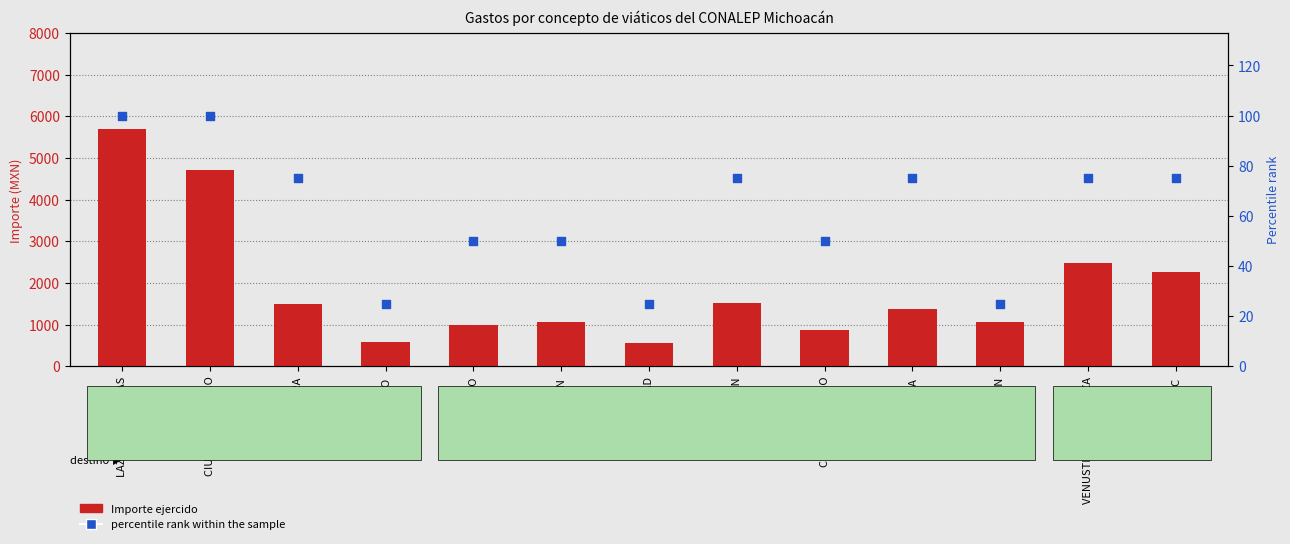

Which series contains the highest Y value?

Importe ejercido